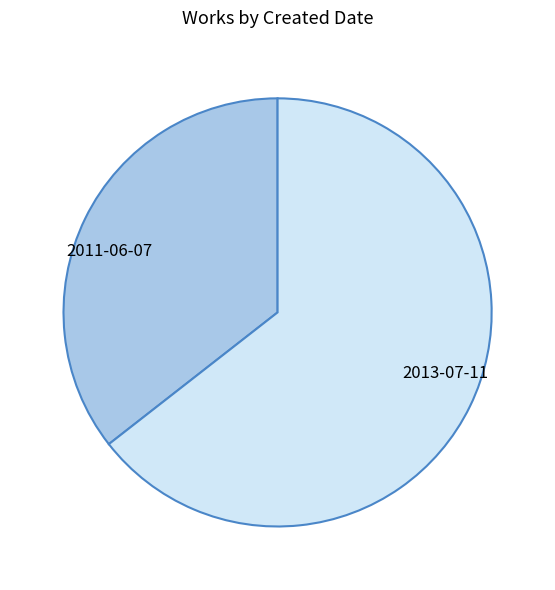

How many slices are in this pie chart?

2